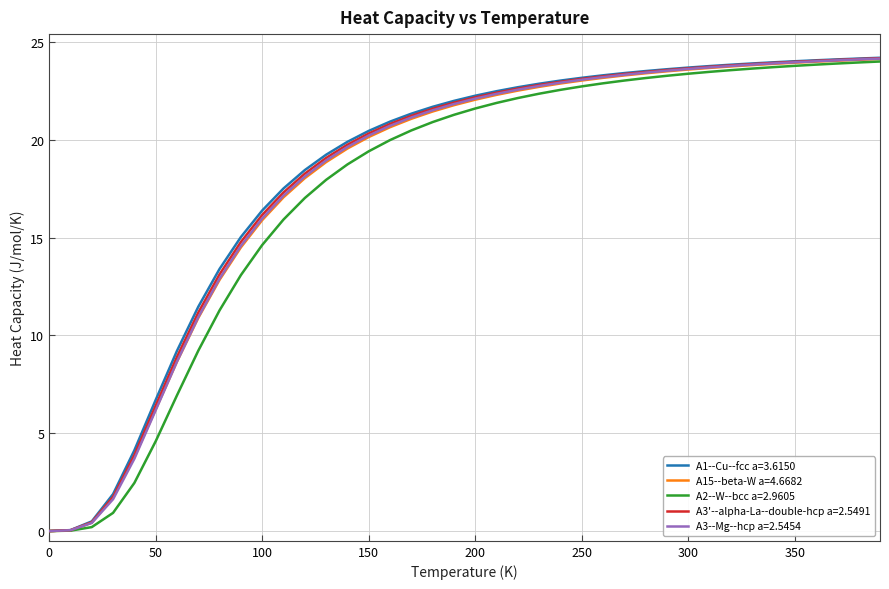

What is the maximum value shown in the chart?

24.2